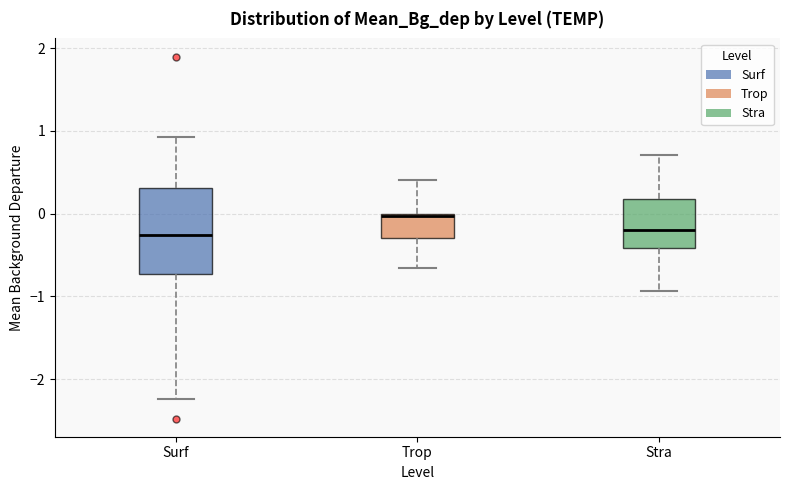

Comparing the boxes themselves (not the whiskers), which one is the tallest?

Surf